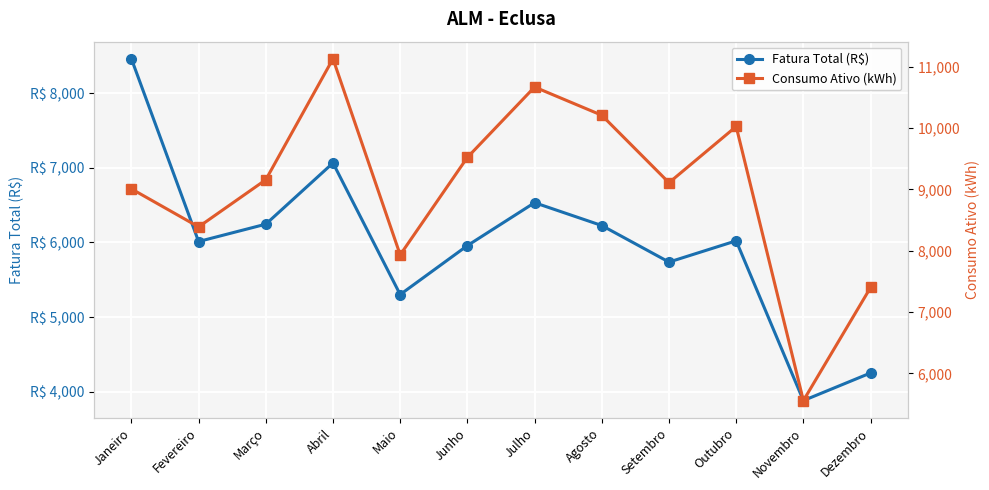

Which has a higher value, Junho or Setembro?

Junho